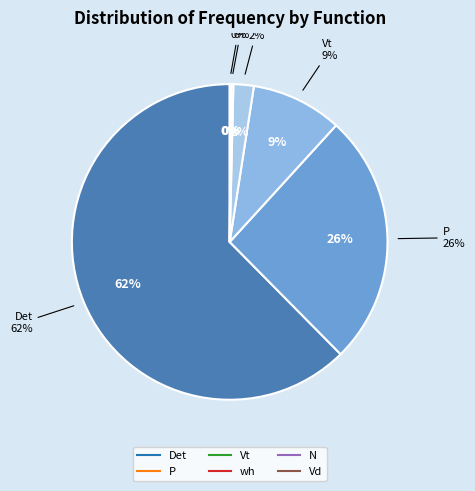

What is the ratio of the value at N to the value at wh?

0.1